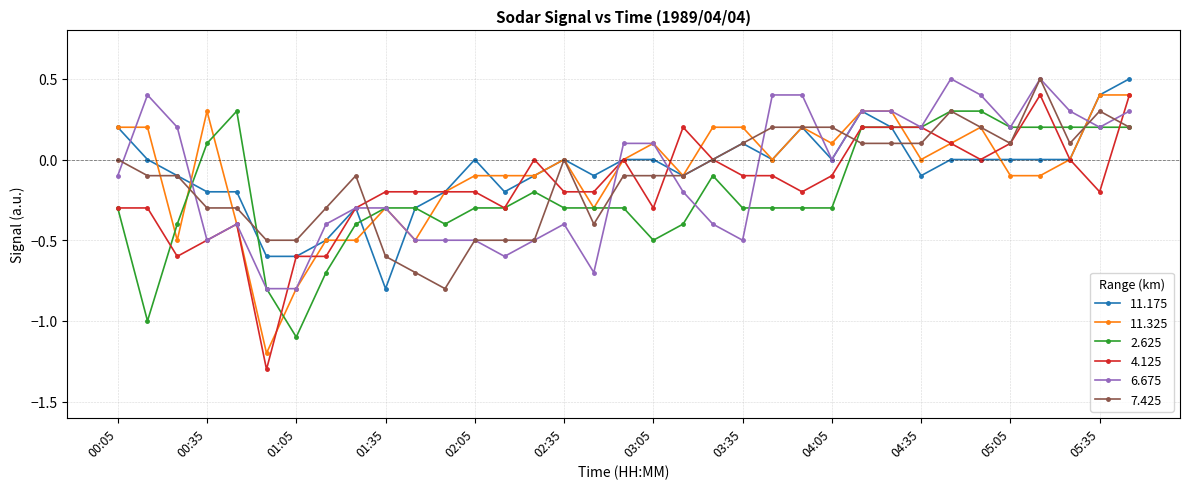

What is the value of the 11.325 point at the 1st from the left?

0.2